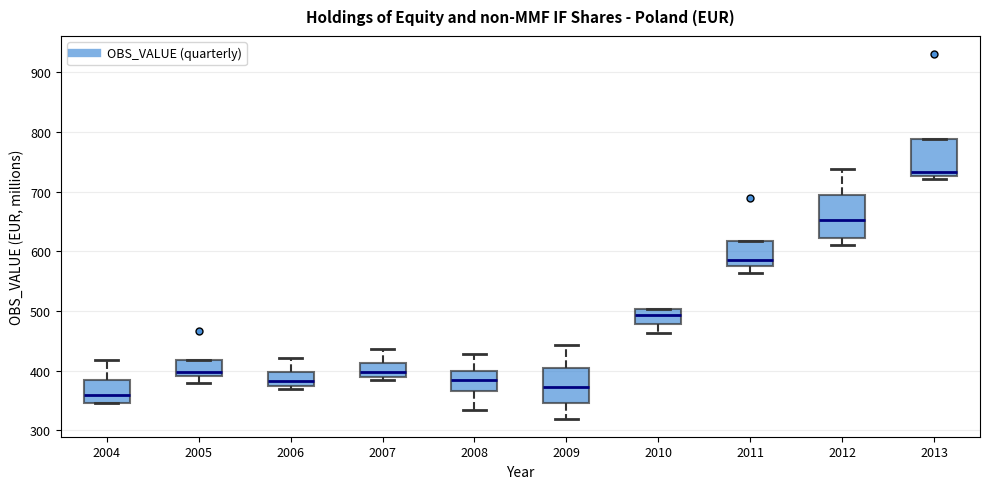

Reading left to right, read every box against the y-axis: the position of its median line, the range the box covers, and the ends of its whiskers. The values are not printed on the chart, so give them approximately, as read against the axis.

2004: median 360, box 350 to 380, whiskers 350 to 420
2005: median 400, box 390 to 420, whiskers 380 to 420
2006: median 380, box 370 to 400, whiskers 370 (just below the box's lower edge) to 420
2007: median 400, box 390 to 410, whiskers 380 to 440
2008: median 380, box 370 to 400, whiskers 330 to 430
2009: median 370, box 350 to 400, whiskers 320 to 440
2010: median 490, box 480 to 500, whiskers 460 to 500
2011: median 590, box 570 to 620, whiskers 560 to 620
2012: median 650, box 620 to 690, whiskers 610 to 740
2013: median 730 (just above the box's lower edge), box 730 to 790, whiskers 720 to 790